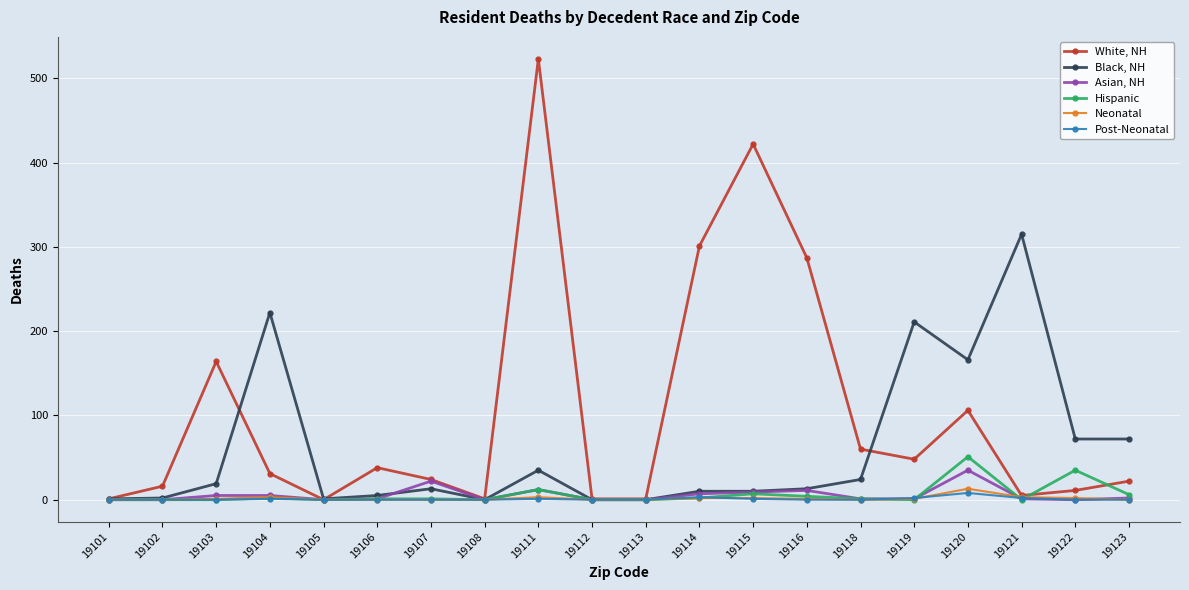

Which series has the widest spread of values?

White, NH